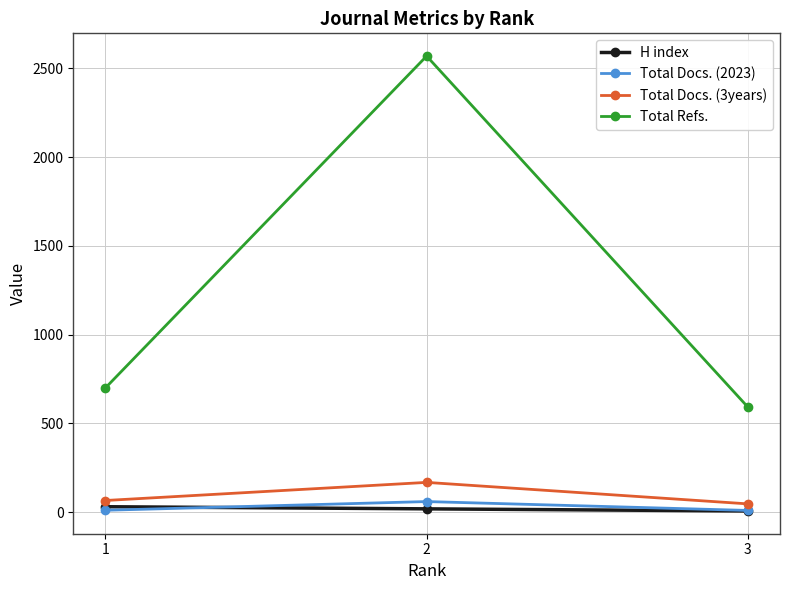

What is the total value across all series at 1?

808